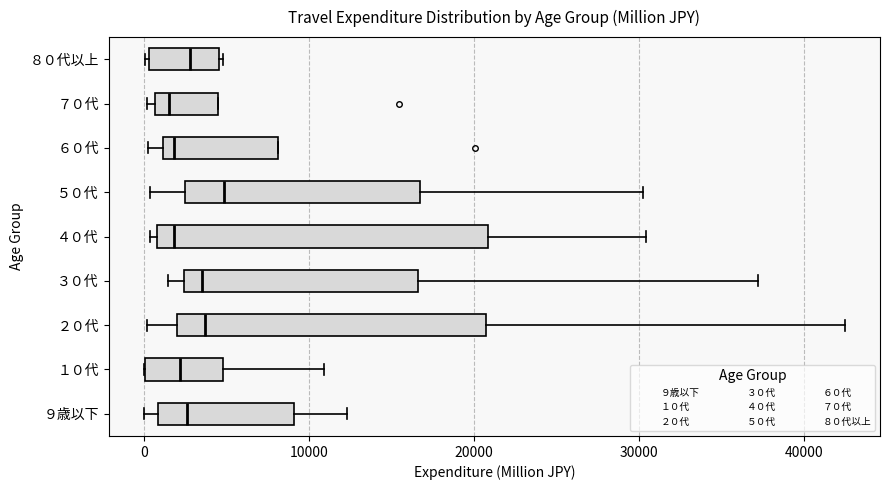

Which box has the furthest to the right median line?

５０代